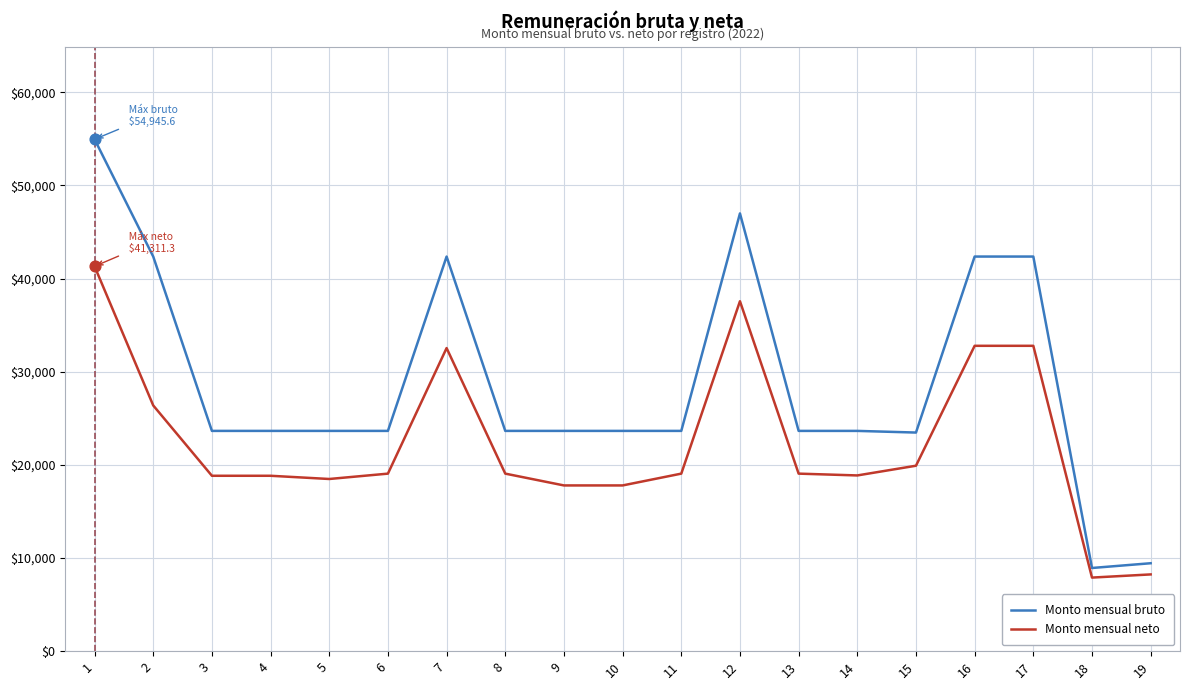

At how many categories does at least one series exceed 51672?

1